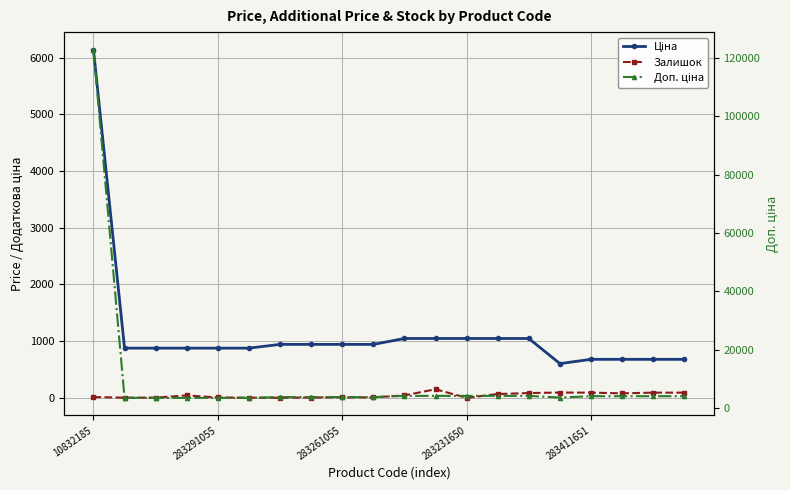

What is the difference between the highest and lowest values at 14?

4103.7